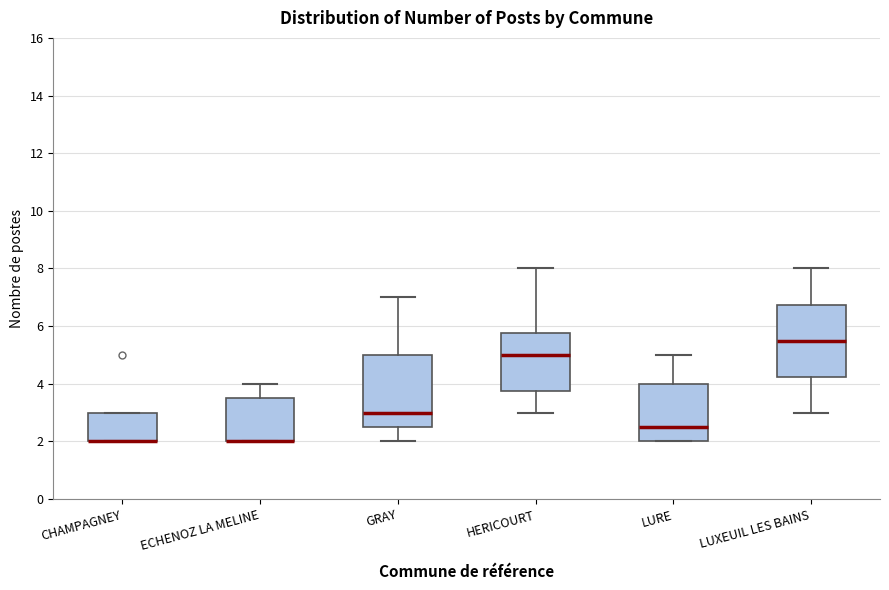

Reading left to right, transcribe this box plot: for each box, give where its median line is, the range the box spans, and where its two whiskers end, as read against the y-axis. The values are not printed on the chart, so give them approximately, as read against the axis.

CHAMPAGNEY: median 2.0 (drawn on the box's lower edge), box 2.0 to 3.0, whiskers 2.0 to 3.0
ECHENOZ LA MELINE: median 2.0 (drawn on the box's lower edge), box 2.0 to 3.6, whiskers 2.0 to 4.0
GRAY: median 3.0, box 2.6 to 5.0, whiskers 2.0 to 7.0
HERICOURT: median 5.0, box 3.8 to 5.8, whiskers 3.0 to 8.0
LURE: median 2.6, box 2.0 to 4.0, whiskers 2.0 to 5.0
LUXEUIL LES BAINS: median 5.6, box 4.2 to 6.8, whiskers 3.0 to 8.0